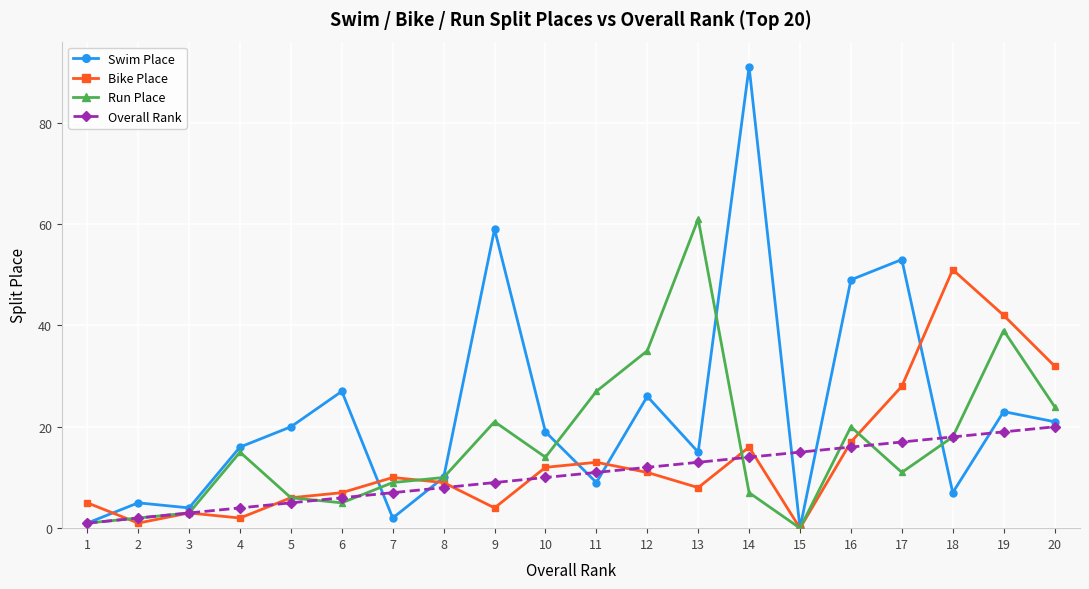

Reading right to left, transcribe all the data shown in this chart.

Swim Place: 20=21	19=23	18=7	17=53	16=49	15=0	14=91	13=15	12=26	11=9	10=19	9=59	8=10	7=2	6=27	5=20	4=16	3=4	2=5	1=1
Bike Place: 20=32	19=42	18=51	17=28	16=17	15=0	14=16	13=8	12=11	11=13	10=12	9=4	8=9	7=10	6=7	5=6	4=2	3=3	2=1	1=5
Run Place: 20=24	19=39	18=18	17=11	16=20	15=0	14=7	13=61	12=35	11=27	10=14	9=21	8=10	7=9	6=5	5=6	4=15	3=3	2=2	1=1
Overall Rank: 20=20	19=19	18=18	17=17	16=16	15=15	14=14	13=13	12=12	11=11	10=10	9=9	8=8	7=7	6=6	5=5	4=4	3=3	2=2	1=1